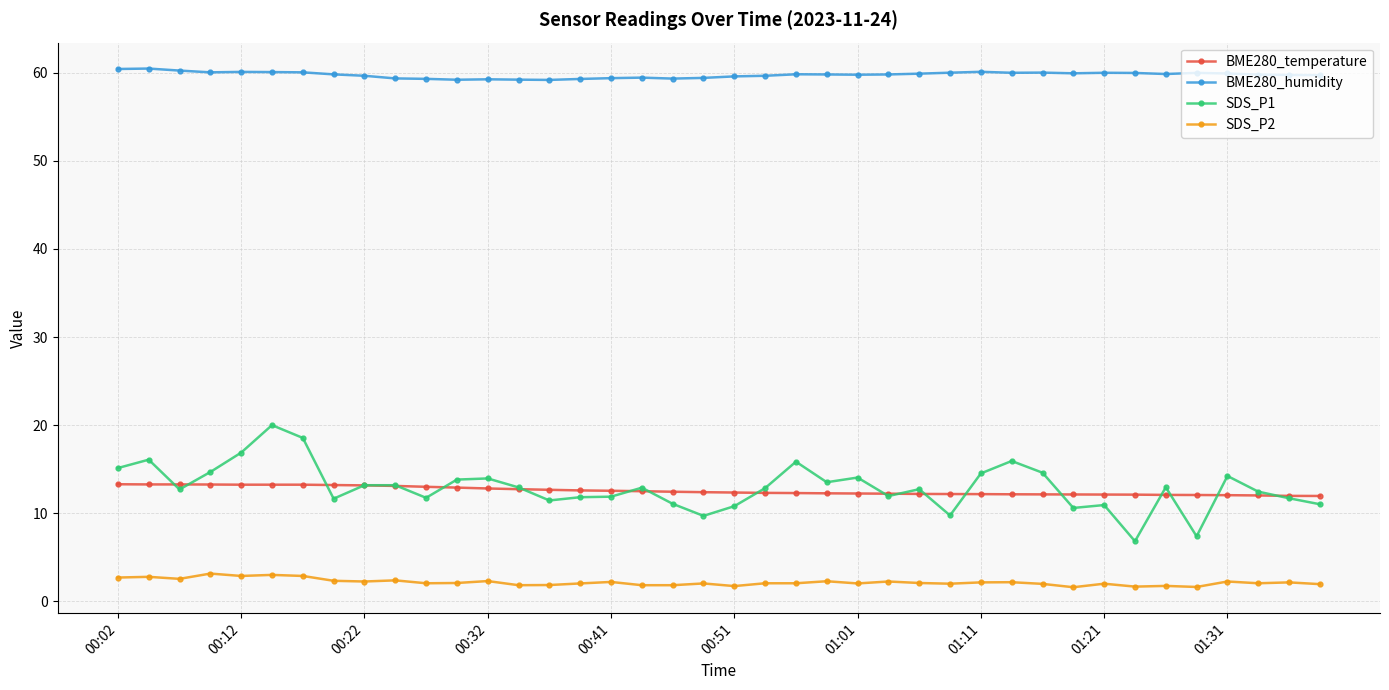

At how many categories does at least one series exceed 52?

40